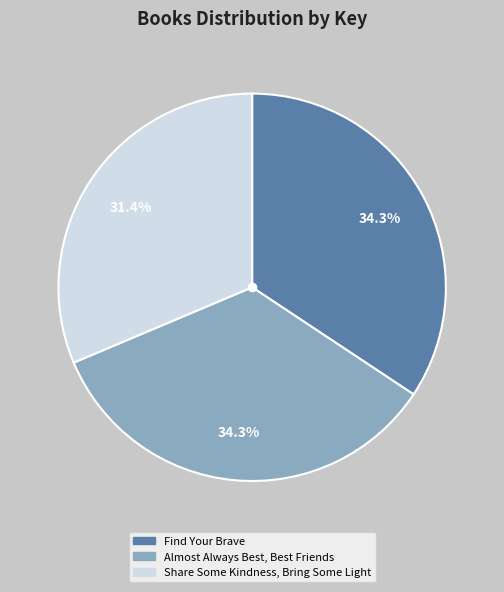

How many segments does this pie chart have?

3